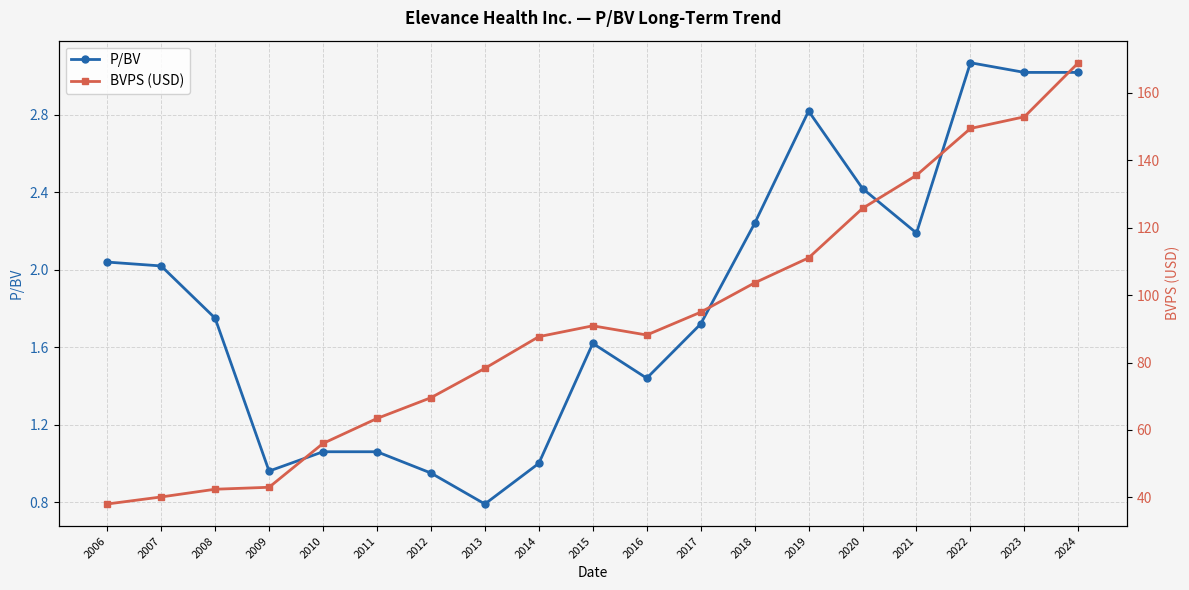

True or false: BVPS (USD) and P/BV cross at least once.

False